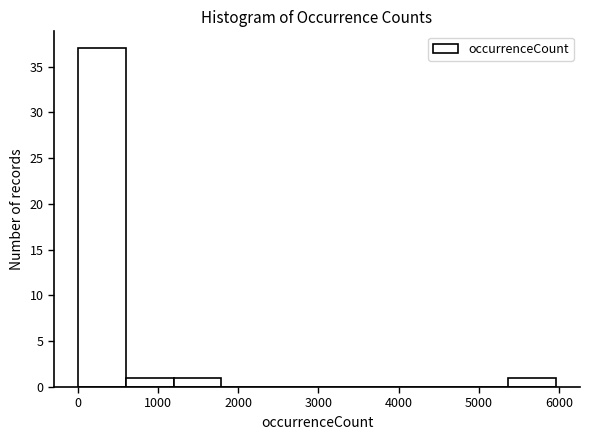

Reading left to right, list every bar in this chart as the range it spans on the x-axis followed by its height. Neither the bar edges nor the heights are printed on the chart, so give them approximately, as read against the axes.

0 to 600: 37
600 to 1200: 1
1200 to 1800: 1
1800 to 2400: 0
2400 to 3000: 0
3000 to 3600: 0
3600 to 4200: 0
4200 to 4800: 0
4800 to 5400: 0
5400 to 6000: 1